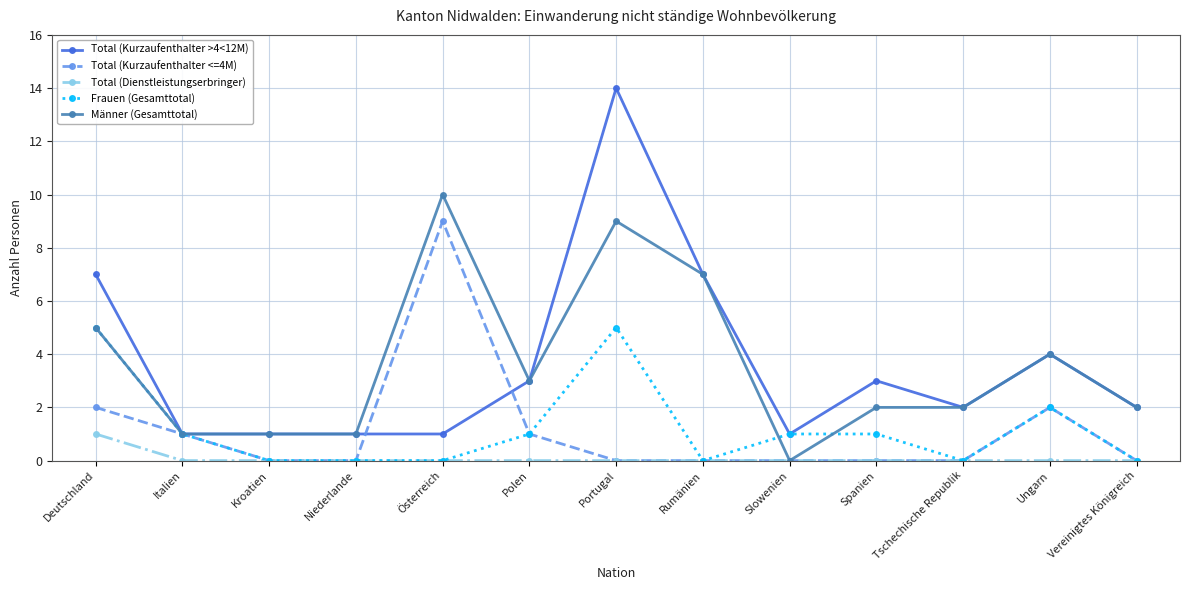

Is it true that Total (Dienstleistungserbringer) equals 0 at Österreich?

True